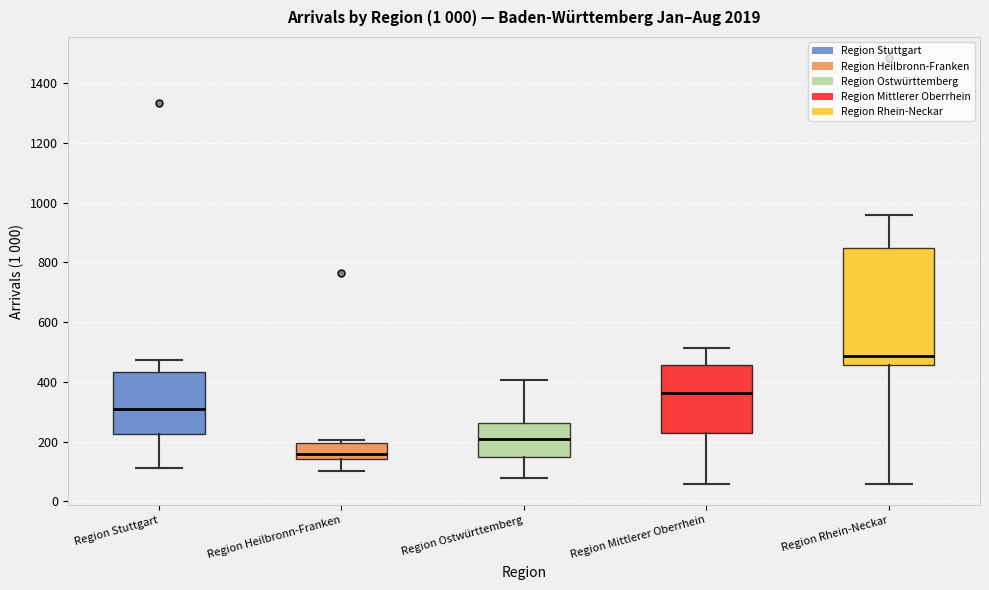

Which box is the tallest, from its lower edge to its upper edge?

Region Rhein-Neckar